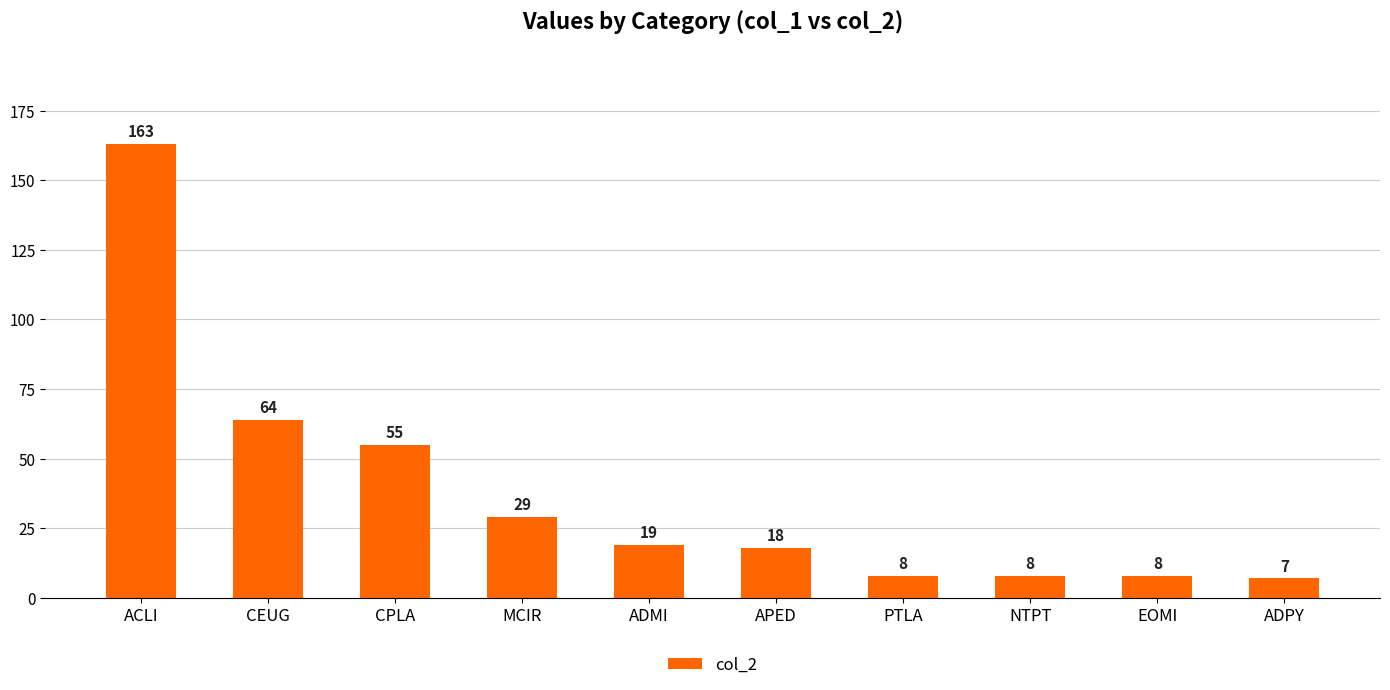

The chart shows a value of 18 at APED. True or false?

True